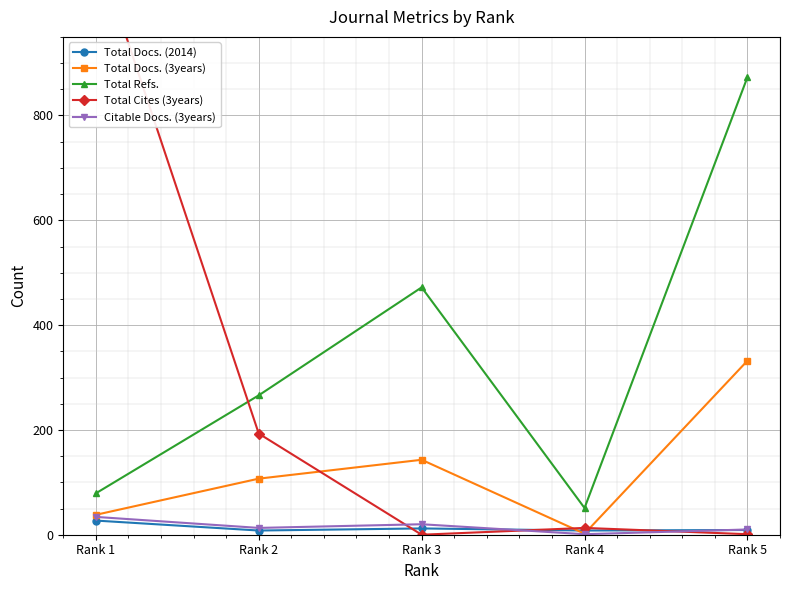

The value of Total Docs. (2014) at Rank 4 is 8. True or false?

True